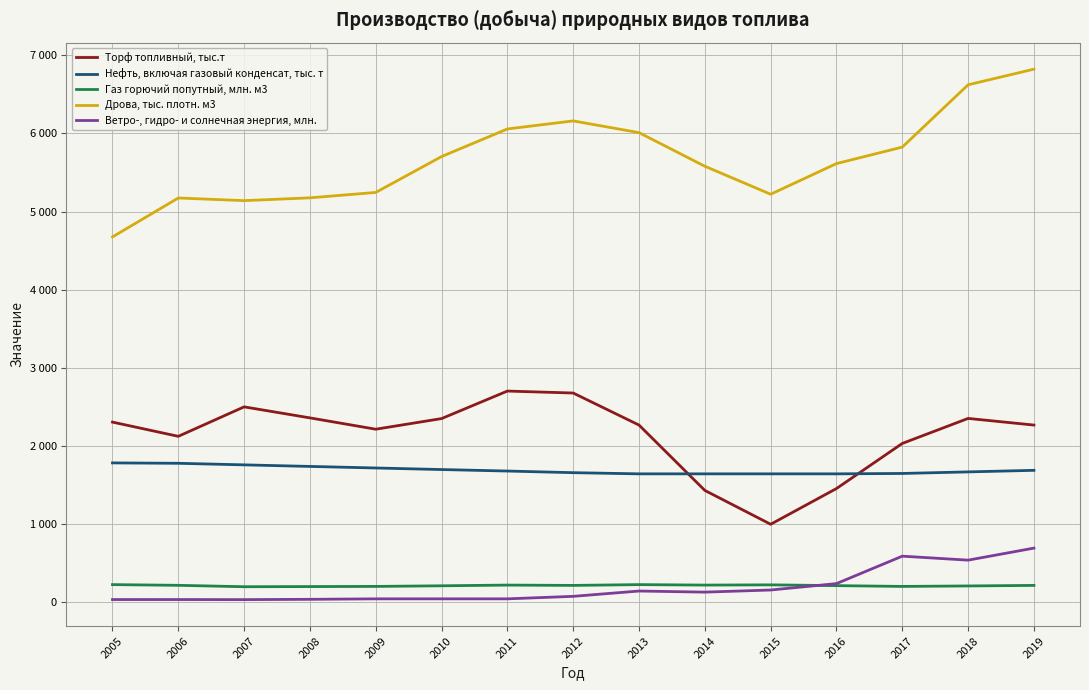

What is the minimum value for Ветро-, гидро- и солнечная энергия, млн.?

36